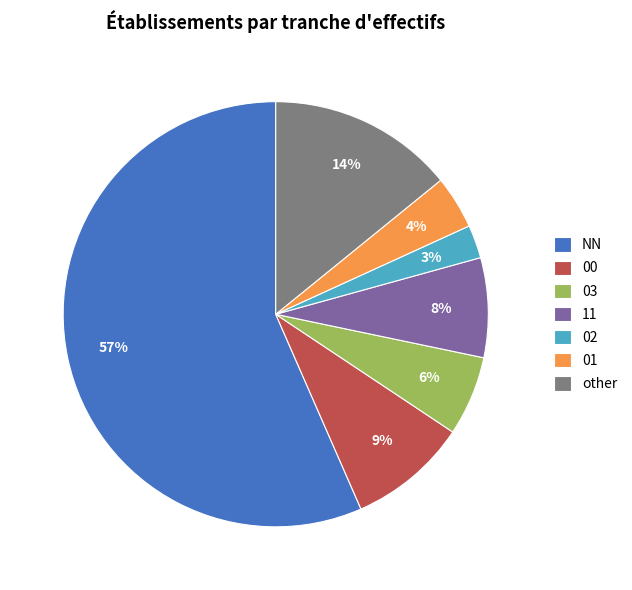

Rank the categories by value from lowest to highest.

02, 01, 03, 11, 00, other, NN